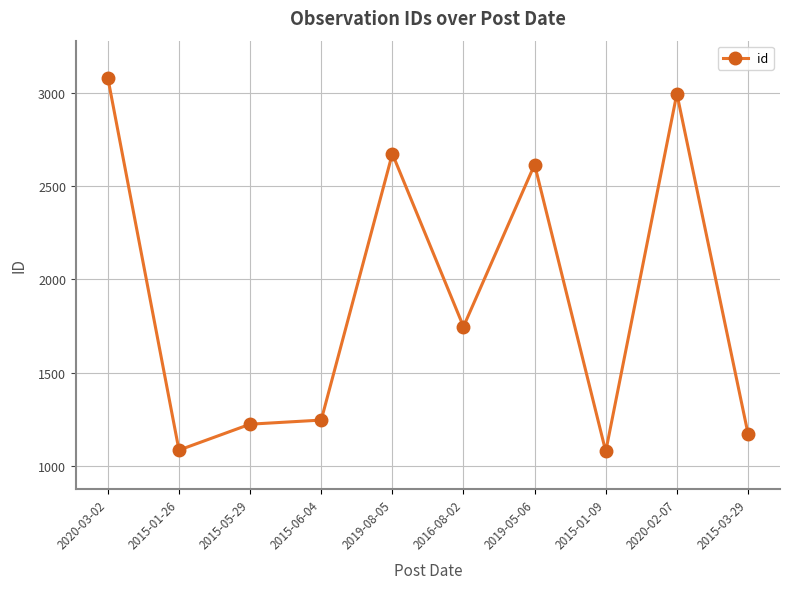

Which category has the highest value across all series?

2020-03-02